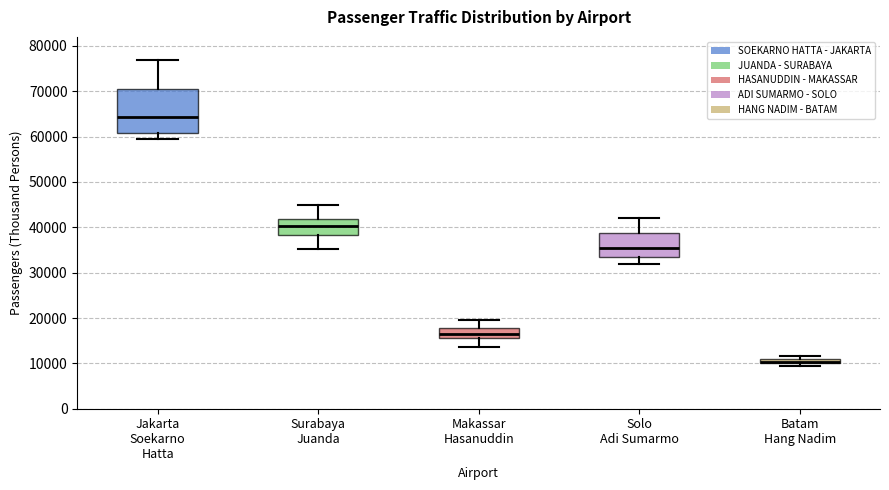

Comparing the boxes themselves (not the whiskers), which one is the tallest?

Jakarta Soekarno Hatta